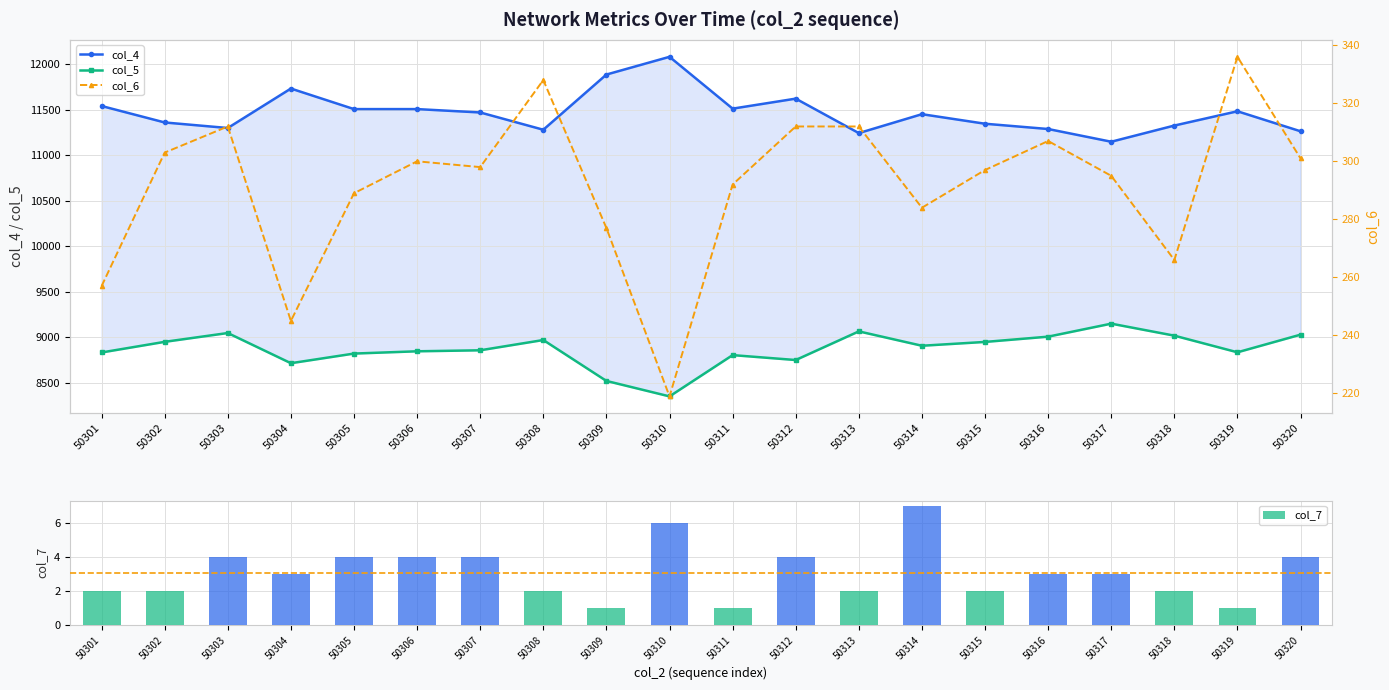

True or false: col_7 has a value of 6 at 50320.

False